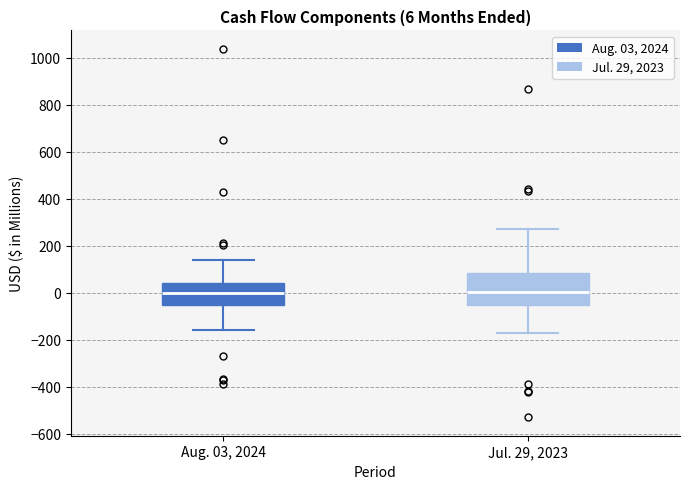

Comparing the boxes themselves (not the whiskers), which one is the tallest?

Jul. 29, 2023